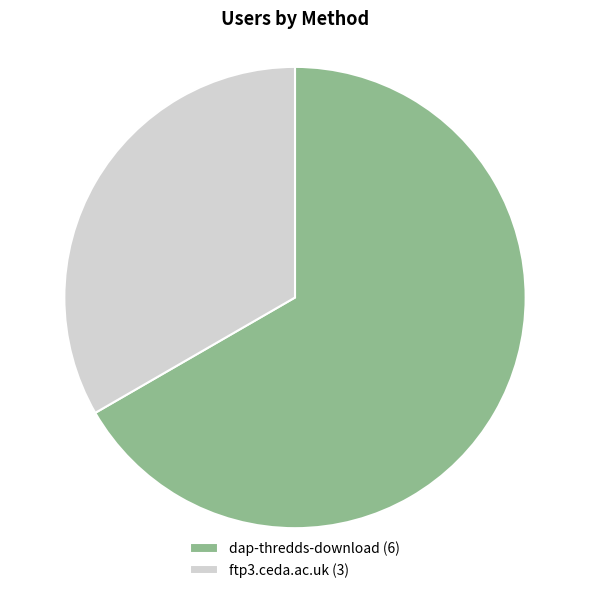

How many segments does this pie chart have?

2